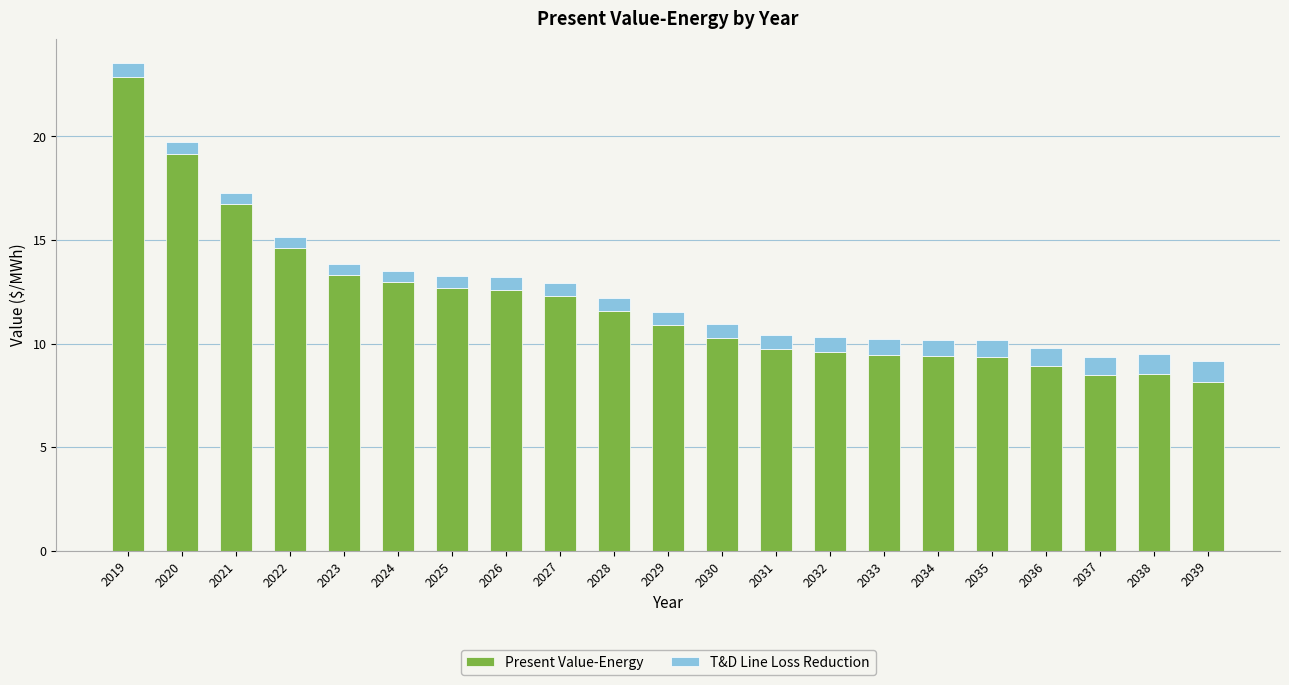

Is it true that Present Value-Energy equals 10.9 at 2029?

True